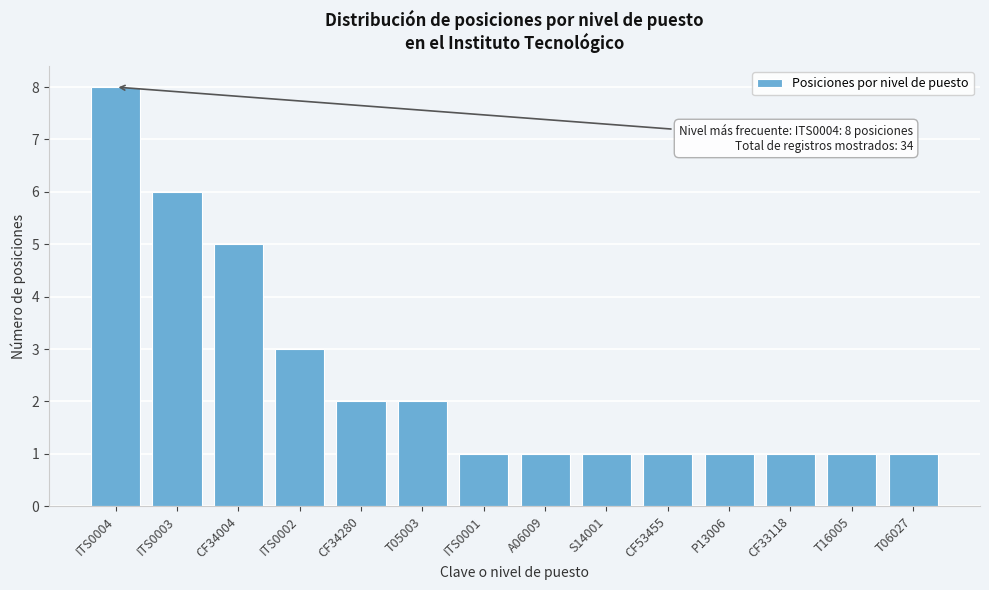

Reading left to right, list all the values displayed in this chart.

ITS0004=8	ITS0003=6	CF34004=5	ITS0002=3	CF34280=2	T05003=2	ITS0001=1	A06009=1	S14001=1	CF53455=1	P13006=1	CF33118=1	T16005=1	T06027=1